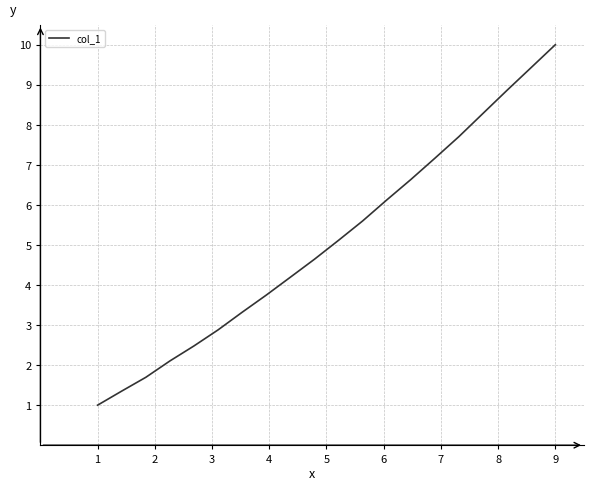

What is the maximum value shown in the chart?

10.0